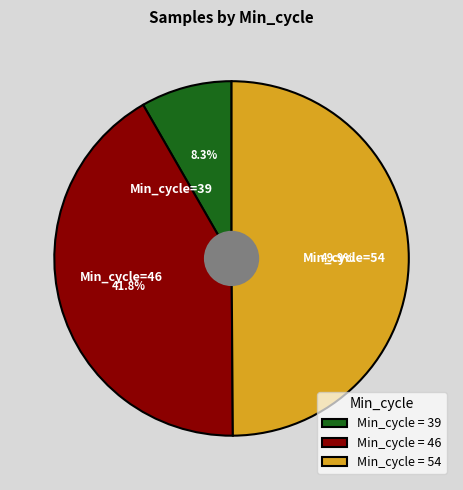

Is Min_cycle=39 the majority of the pie?

No